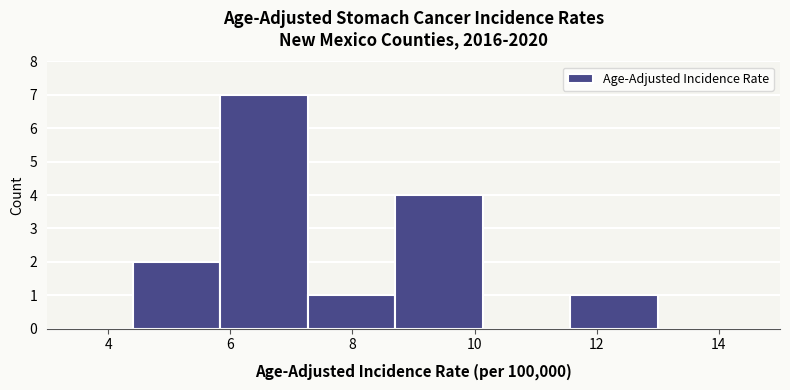

How tall is the bar that spans 4.4 to 5.8 on the x-axis? Neither the bar edges nor the heights are printed on the chart, so give them approximately, as read against the axes.

2